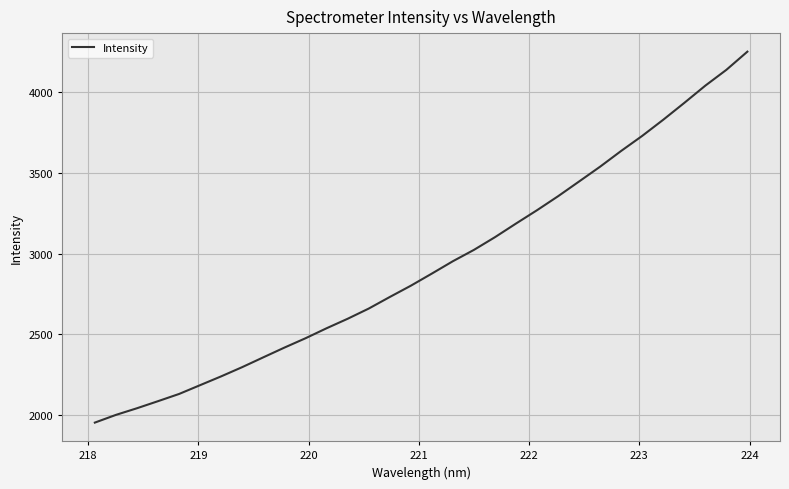

What is the difference between the maximum and minimum values?

2301.7